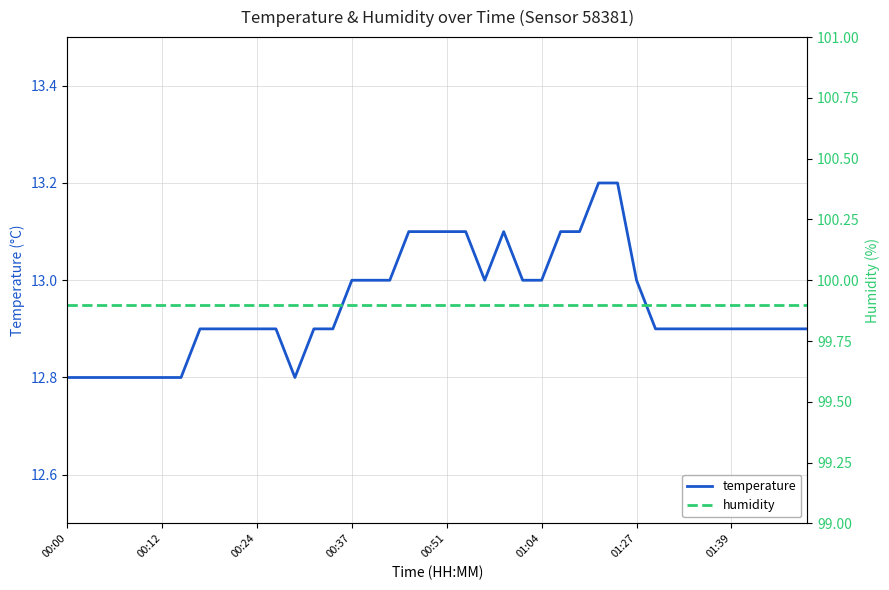

Reading left to right, list all the values displayed in this chart.

temperature: 12.8	12.8	12.8	12.8	12.8	12.8	12.8	12.9	12.9	12.9	12.9	12.9	12.8	12.9	12.9	13.0	13.0	13.0	13.1	13.1	13.1	13.1	13.0	13.1	13.0	13.0	13.1	13.1	13.2	13.2	13.0	12.9	12.9	12.9	12.9	12.9	12.9	12.9	12.9	12.9
humidity: 99.9	99.9	99.9	99.9	99.9	99.9	99.9	99.9	99.9	99.9	99.9	99.9	99.9	99.9	99.9	99.9	99.9	99.9	99.9	99.9	99.9	99.9	99.9	99.9	99.9	99.9	99.9	99.9	99.9	99.9	99.9	99.9	99.9	99.9	99.9	99.9	99.9	99.9	99.9	99.9